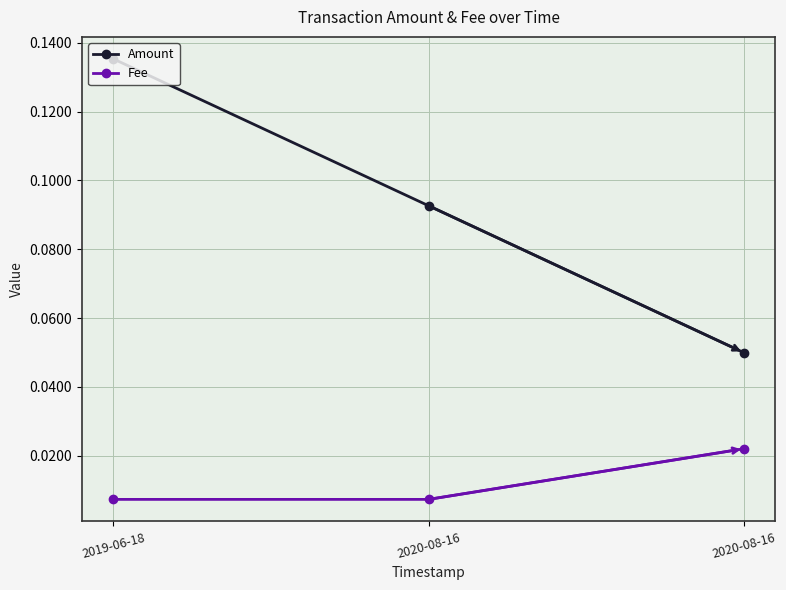

Does the chart display data point markers on the line(s)?

Yes